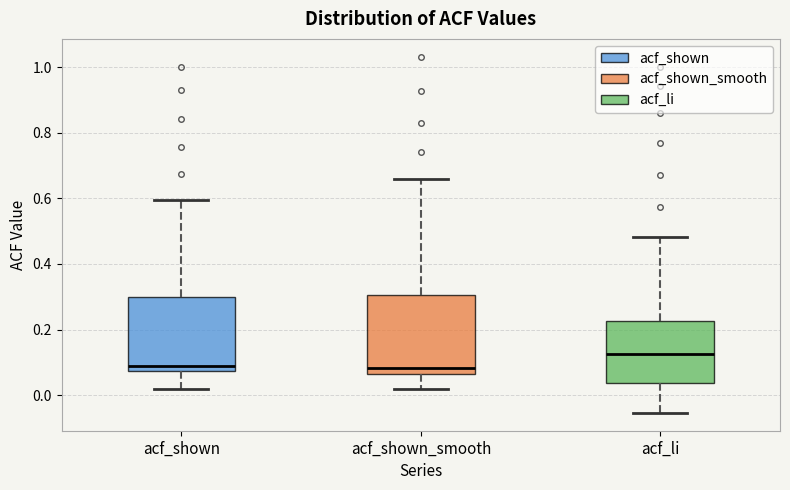

Reading left to right, read every box against the y-axis: the position of its median line, the range the box covers, and the ends of its whiskers. The values are not printed on the chart, so give them approximately, as read against the axis.

acf_shown: median 0.08 (just above the box's lower edge), box 0.08 to 0.30, whiskers 0.02 to 0.60
acf_shown_smooth: median 0.08, box 0.06 to 0.30, whiskers 0.02 to 0.66
acf_li: median 0.12, box 0.04 to 0.22, whiskers -0.06 to 0.48